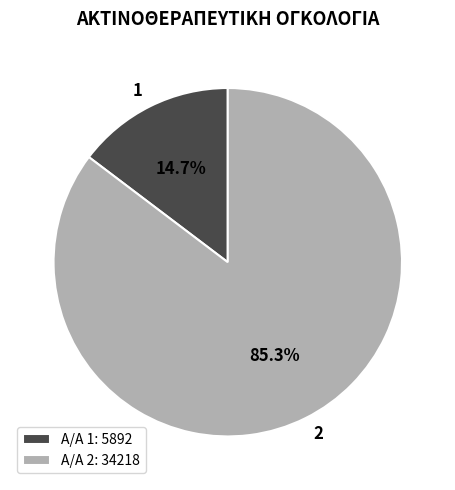

True or false: 1 accounts for 15% of the total.

True